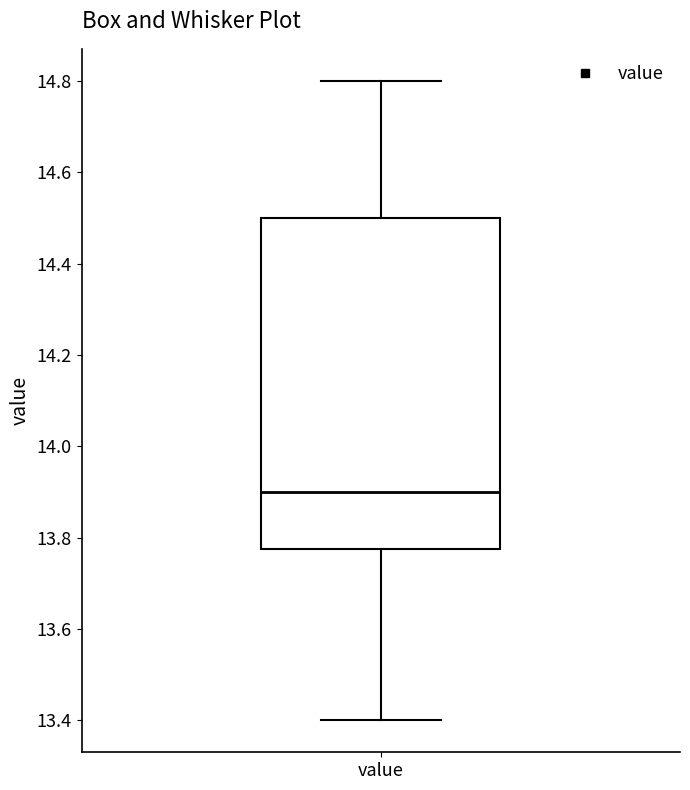

Read this box plot against the y-axis: the position of the median line, the range covered by the box, and the ends of both whiskers. The values are not printed on the chart, so give them approximately, as read against the axis.

median 13.90, box 13.78 to 14.50, whiskers 13.40 to 14.80